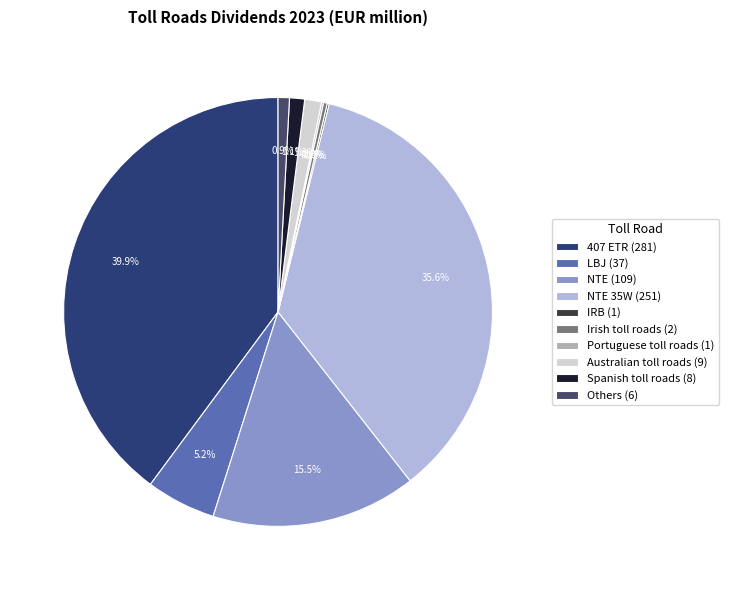

How many segments does this pie chart have?

10